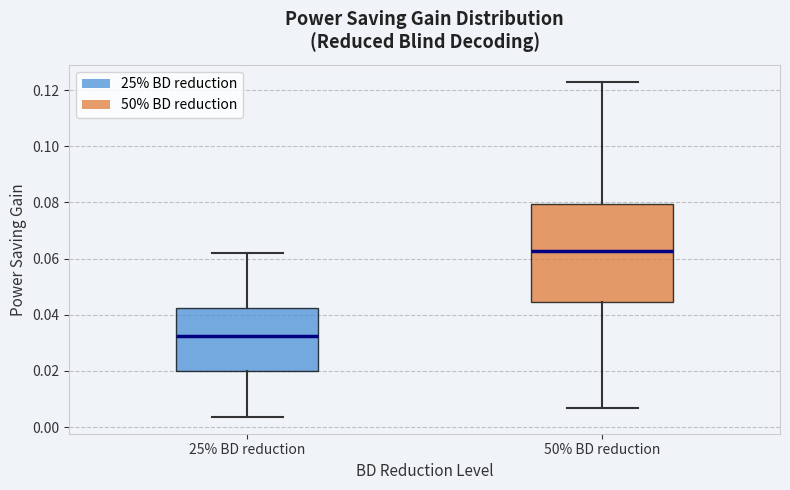

Comparing the boxes themselves (not the whiskers), which one is the tallest?

50% BD reduction